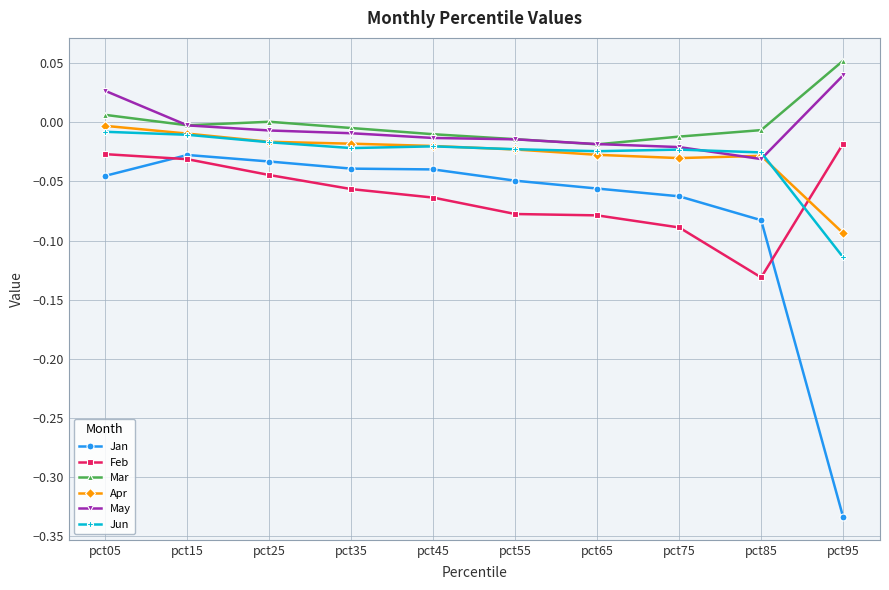

Is the value of Jan at pct15 greater than the value of Feb at pct95?

No